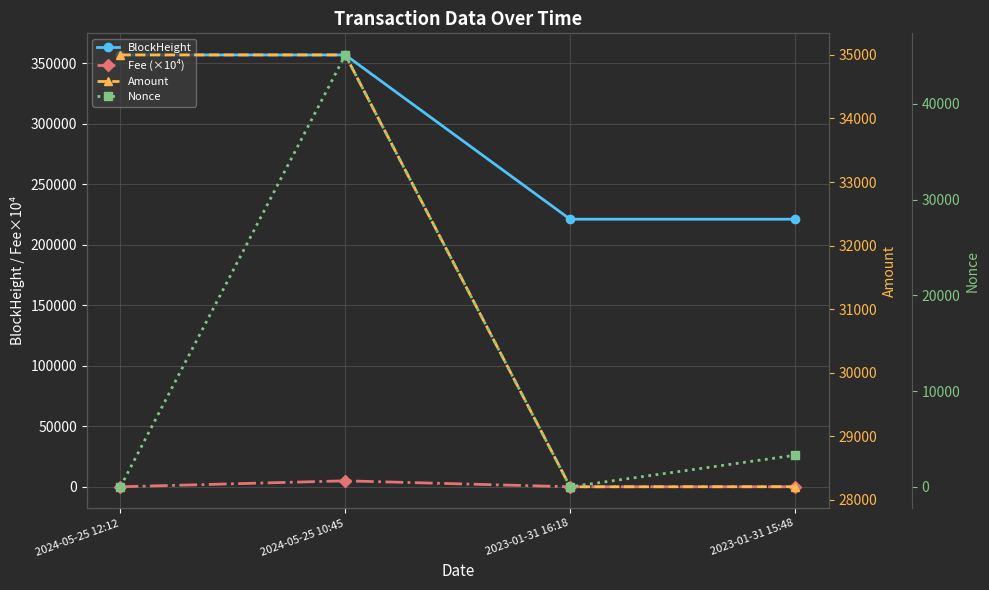

What is the label of the 4th point from the right?

2024-05-25 12:12